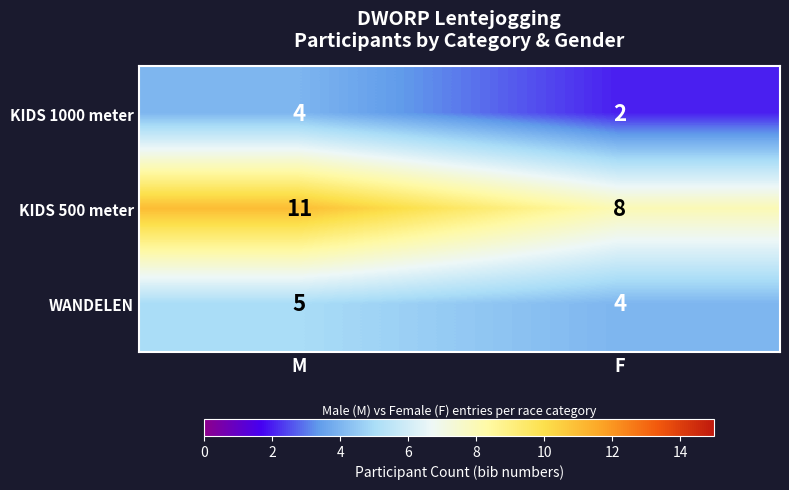

What is the spread (max minus min) of values at F?

6